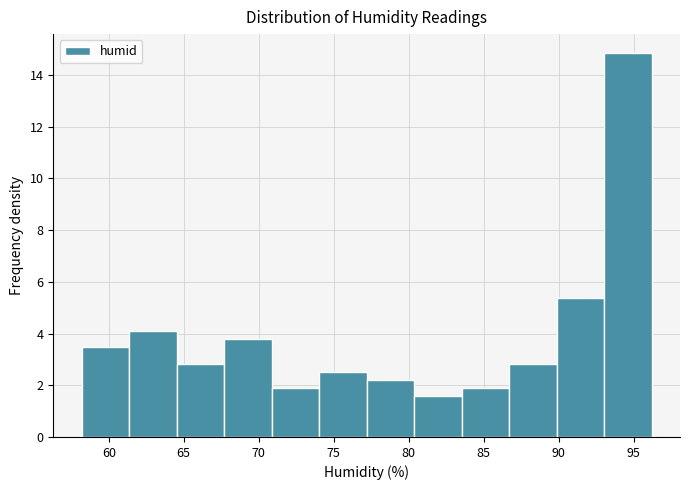

How tall is the bar that spans 67.5 to 71.0 on the x-axis? Neither the bar edges nor the heights are printed on the chart, so give them approximately, as read against the axes.

3.8